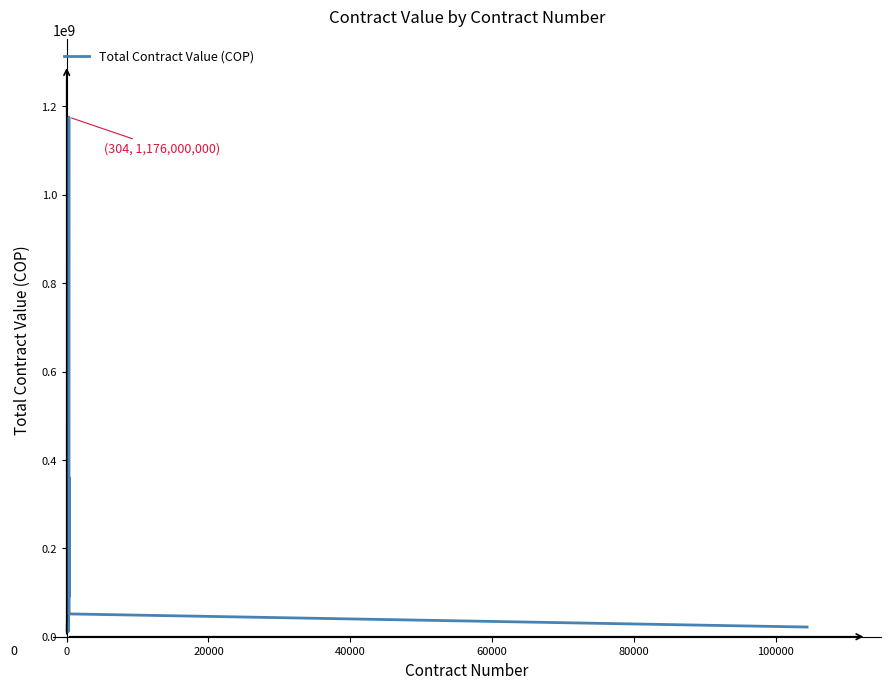

Count the number of data series in this chart.

1